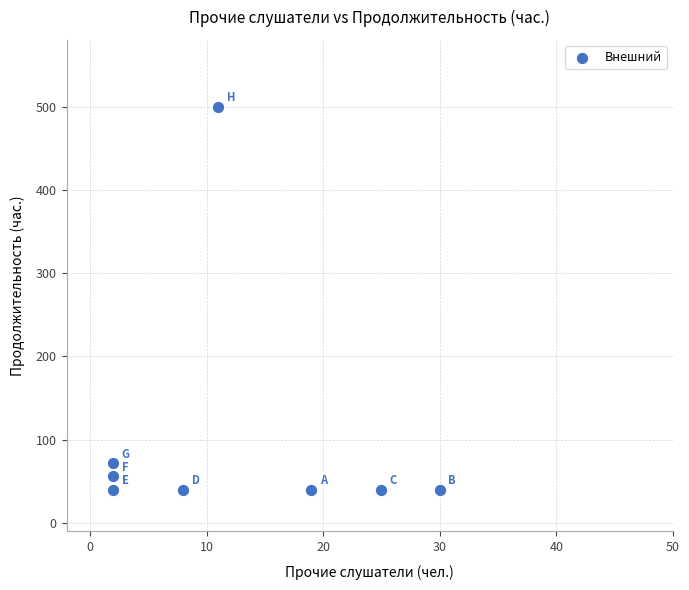

What Y value in the scatter plot is closest to 270?

72